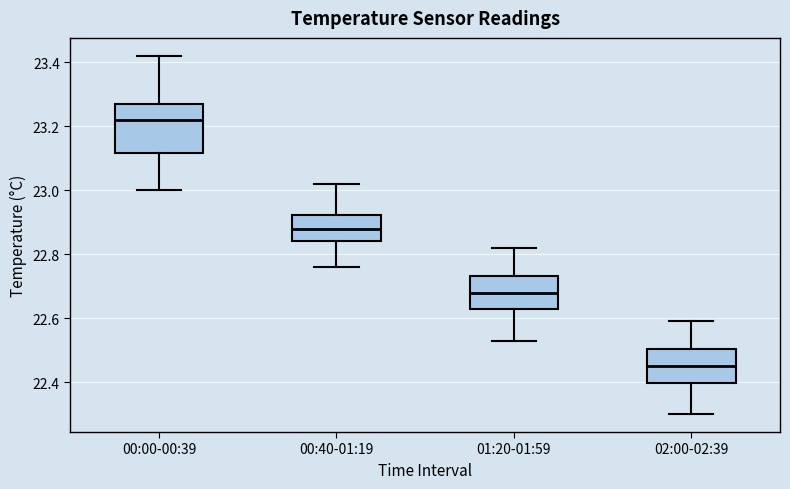

Reading left to right, transcribe this box plot: for each box, give where its median line is, the range the box spans, and where its two whiskers end, as read against the y-axis. The values are not printed on the chart, so give them approximately, as read against the axis.

00:00-00:39: median 23.22, box 23.12 to 23.28, whiskers 23.00 to 23.42
00:40-01:19: median 22.88, box 22.84 to 22.92, whiskers 22.76 to 23.02
01:20-01:59: median 22.68, box 22.62 to 22.74, whiskers 22.54 to 22.82
02:00-02:39: median 22.46, box 22.40 to 22.50, whiskers 22.30 to 22.60